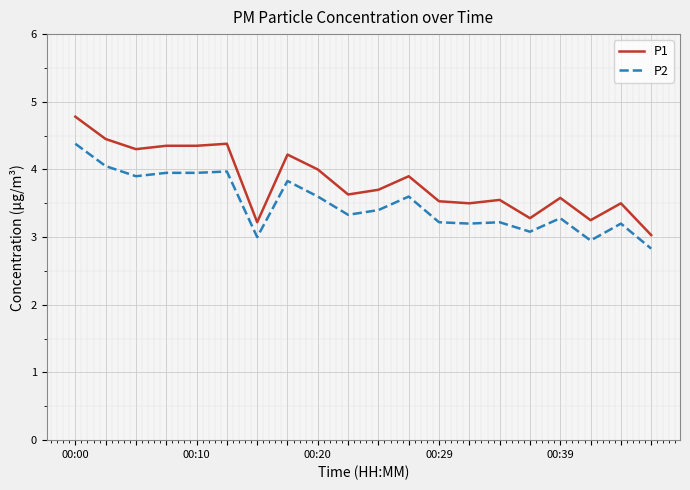

Which series has the largest total across all categories?

P1